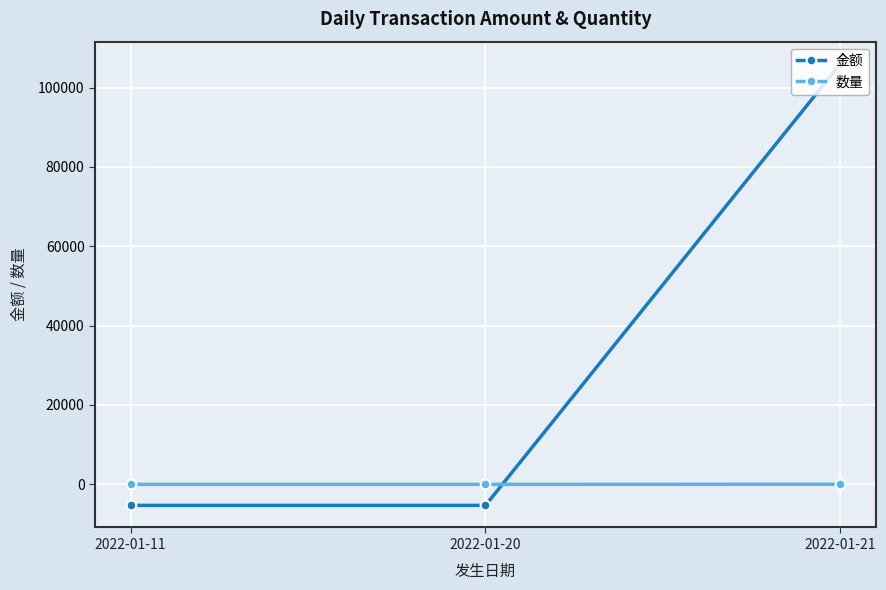

What is the maximum value shown in the chart?

106000